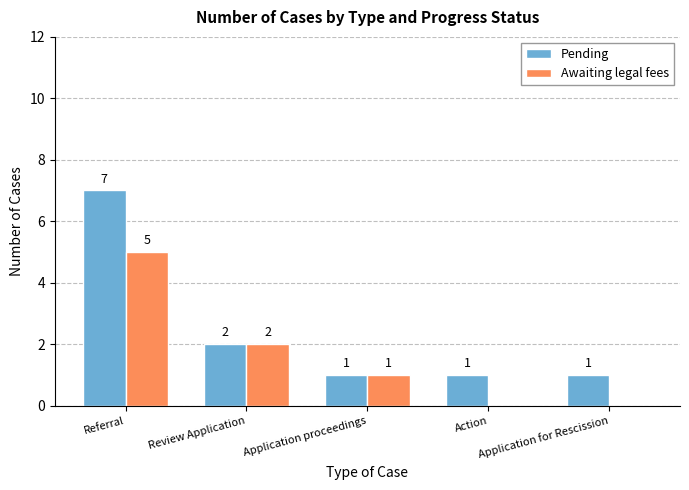

What is the sum of all Awaiting legal fees values?

8